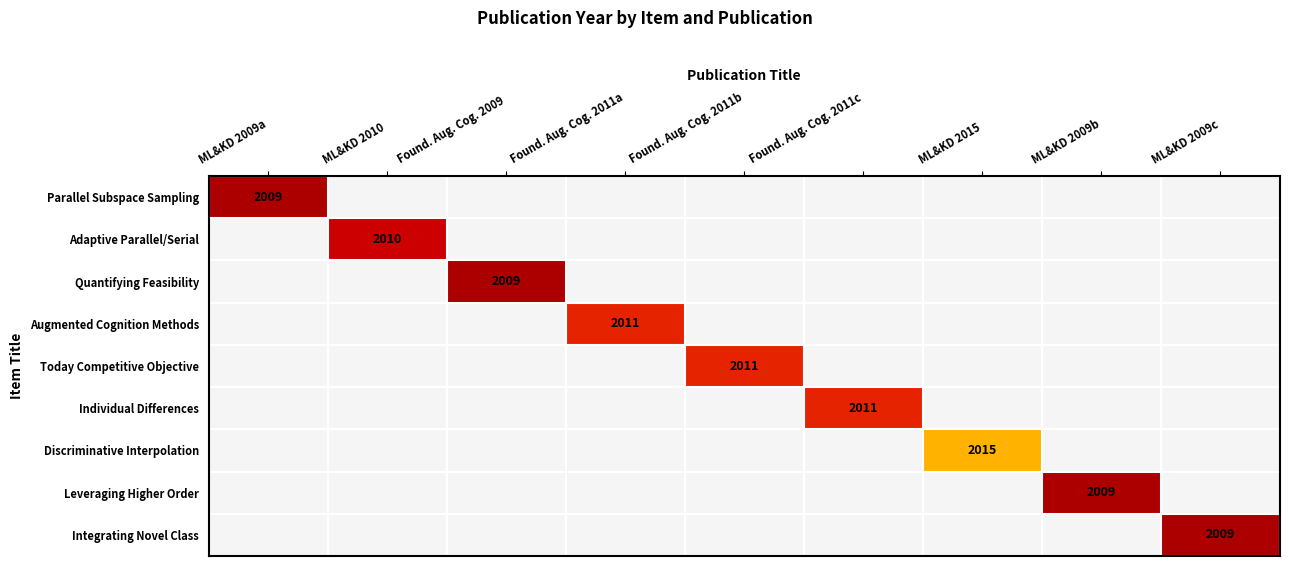

Rank the categories by Parallel Subspace Sampling value from lowest to highest.

0, 2, 7, 8, 1, 3, 4, 5, 6